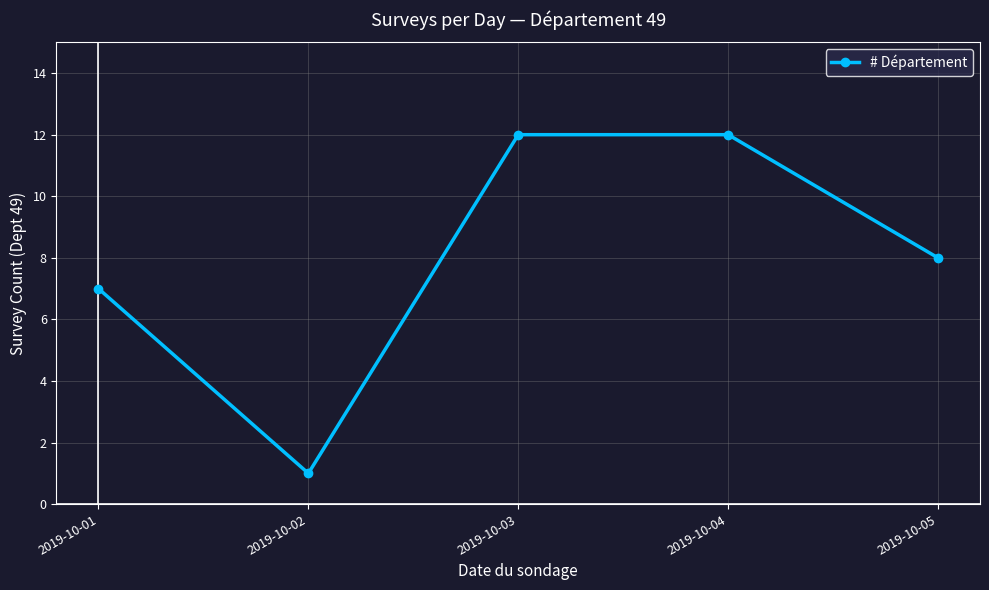

Reading right to left, extract all data points from this chart.

8	12	12	1	7